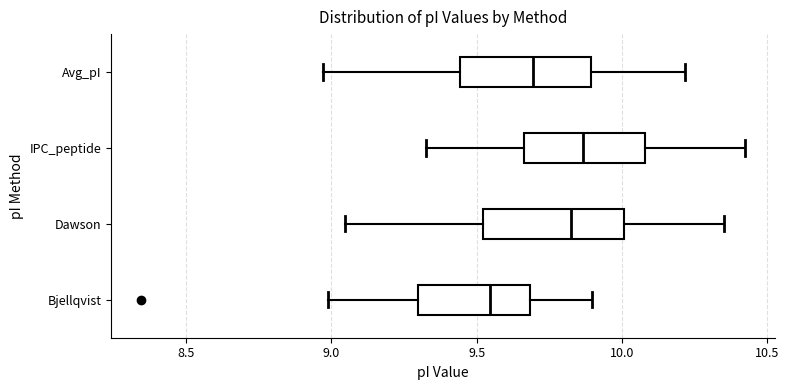

Reading bottom to top, read every box against the x-axis: the position of its median line, the range the box covers, and the ends of its whiskers. The values are not printed on the chart, so give them approximately, as read against the axis.

Bjellqvist: median 9.55, box 9.30 to 9.70, whiskers 9.00 to 9.90
Dawson: median 9.80, box 9.50 to 10.00, whiskers 9.05 to 10.35
IPC_peptide: median 9.85, box 9.65 to 10.10, whiskers 9.35 to 10.40
Avg_pI: median 9.70, box 9.45 to 9.90, whiskers 8.95 to 10.20